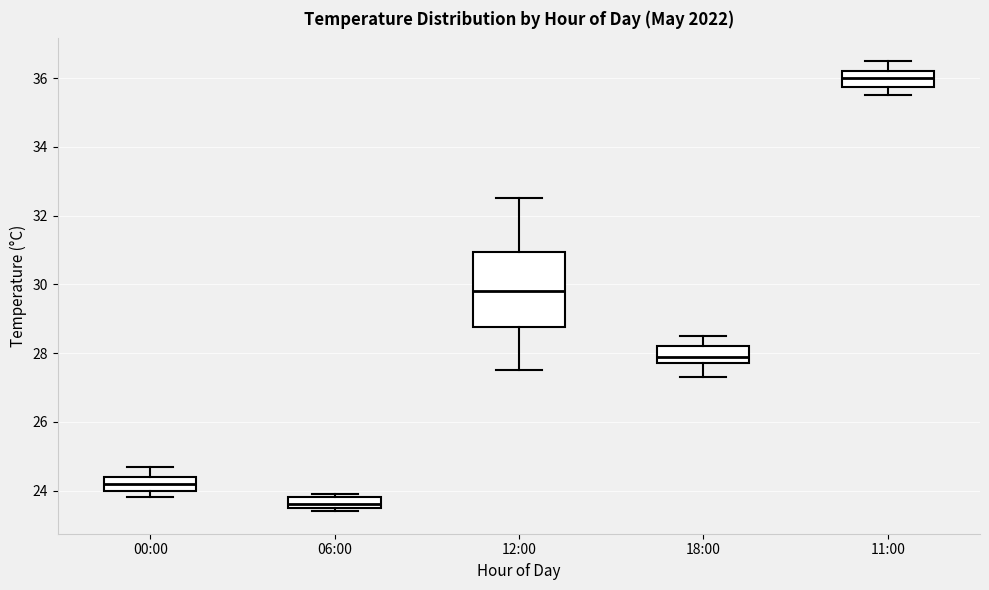

Comparing the boxes themselves (not the whiskers), which one is the tallest?

12:00